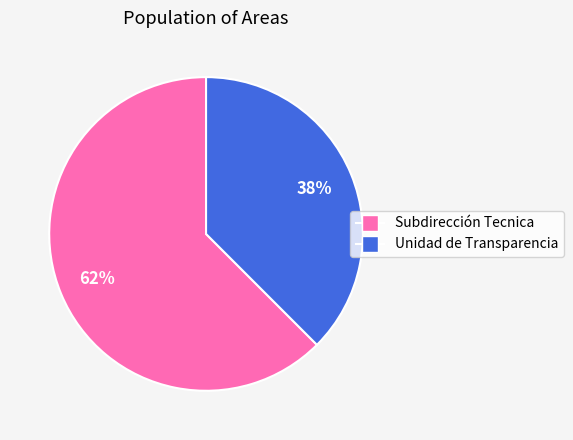

What percentage is the Unidad de Transparencia slice, to the nearest percent?

38%